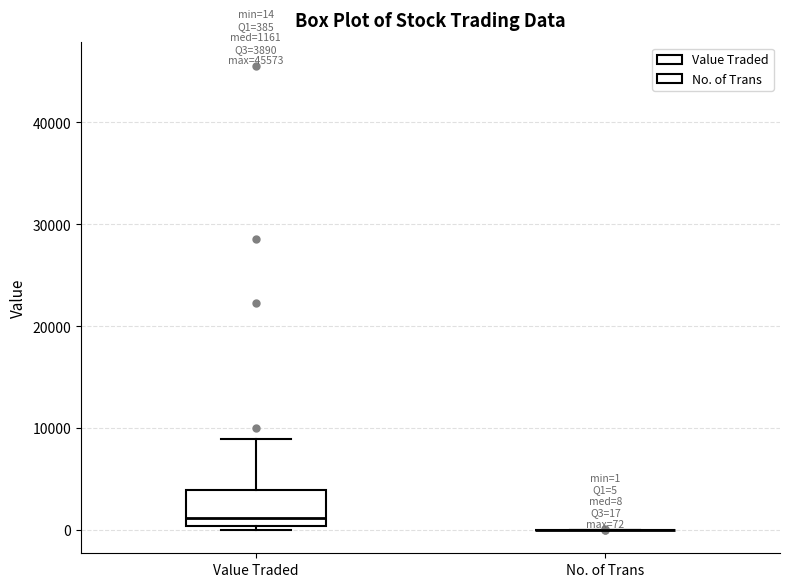

Which box is the tallest, from its lower edge to its upper edge?

Value Traded